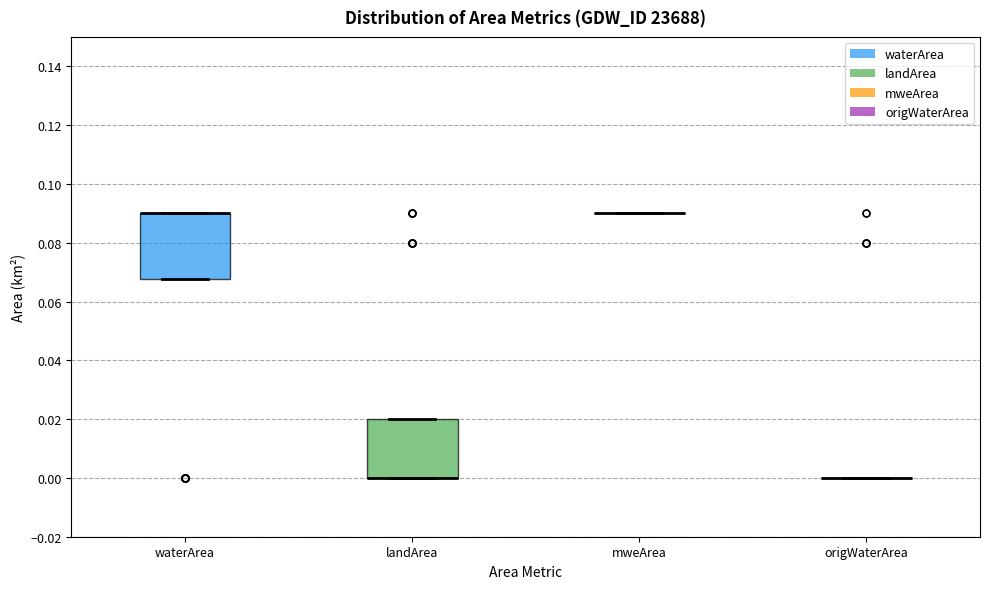

Reading left to right, read every box against the y-axis: the position of its median line, the range the box covers, and the ends of its whiskers. The values are not printed on the chart, so give them approximately, as read against the axis.

waterArea: median 0.090 (drawn on the box's upper edge), box 0.068 to 0.090, whiskers 0.068 to 0.090
landArea: median 0.000 (drawn on the box's lower edge), box 0.000 to 0.020, whiskers 0.000 to 0.020
mweArea: box collapsed to a line at 0.090, whiskers 0.090 to 0.090
origWaterArea: box collapsed to a line at 0.000, whiskers 0.000 to 0.000